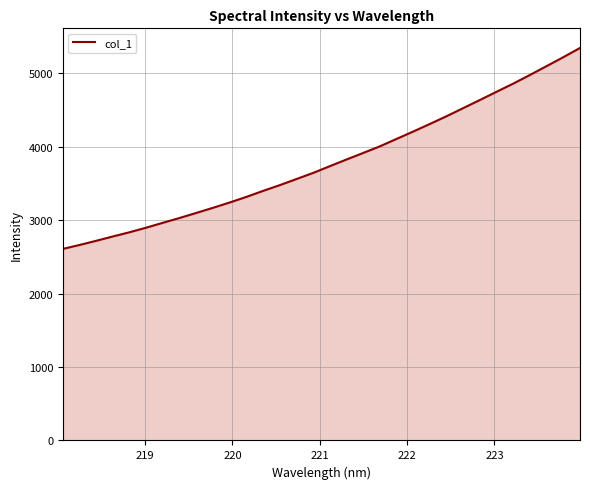

Reading left to right, what are all the values shown in this chart?

2609.2	2662.9	2719.8	2779.0	2836.5	2899.0	2965.6	3031.3	3099.8	3169.6	3241.9	3318.4	3400.0	3478.4	3561.4	3644.7	3736.8	3827.4	3916.7	4007.0	4107.8	4208.6	4311.8	4417.3	4527.9	4638.3	4750.2	4861.6	4978.9	5099.2	5220.6	5346.1